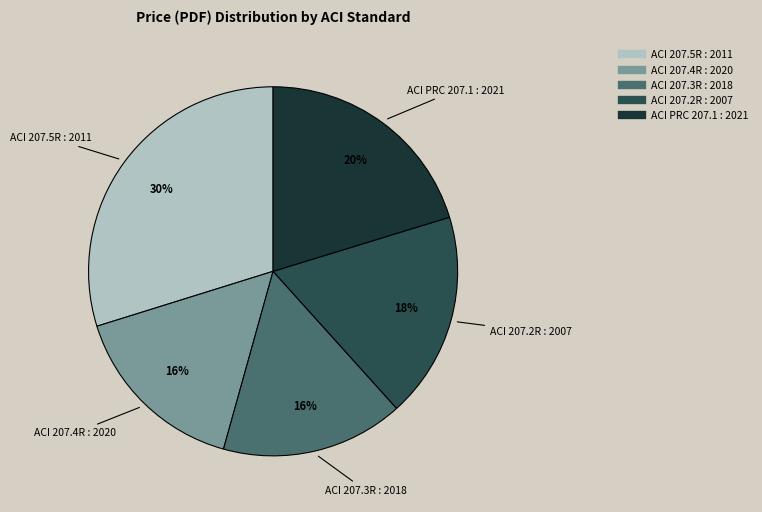

To the nearest percent, what portion does ACI 207.3R : 2018 represent?

16%